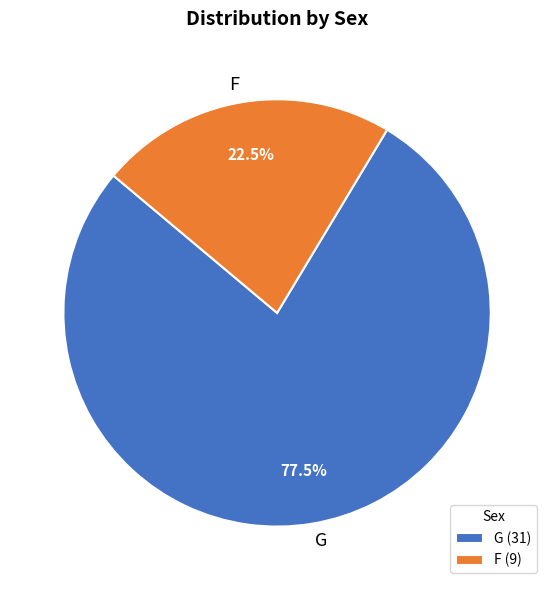

Between F and G, which is larger?

G